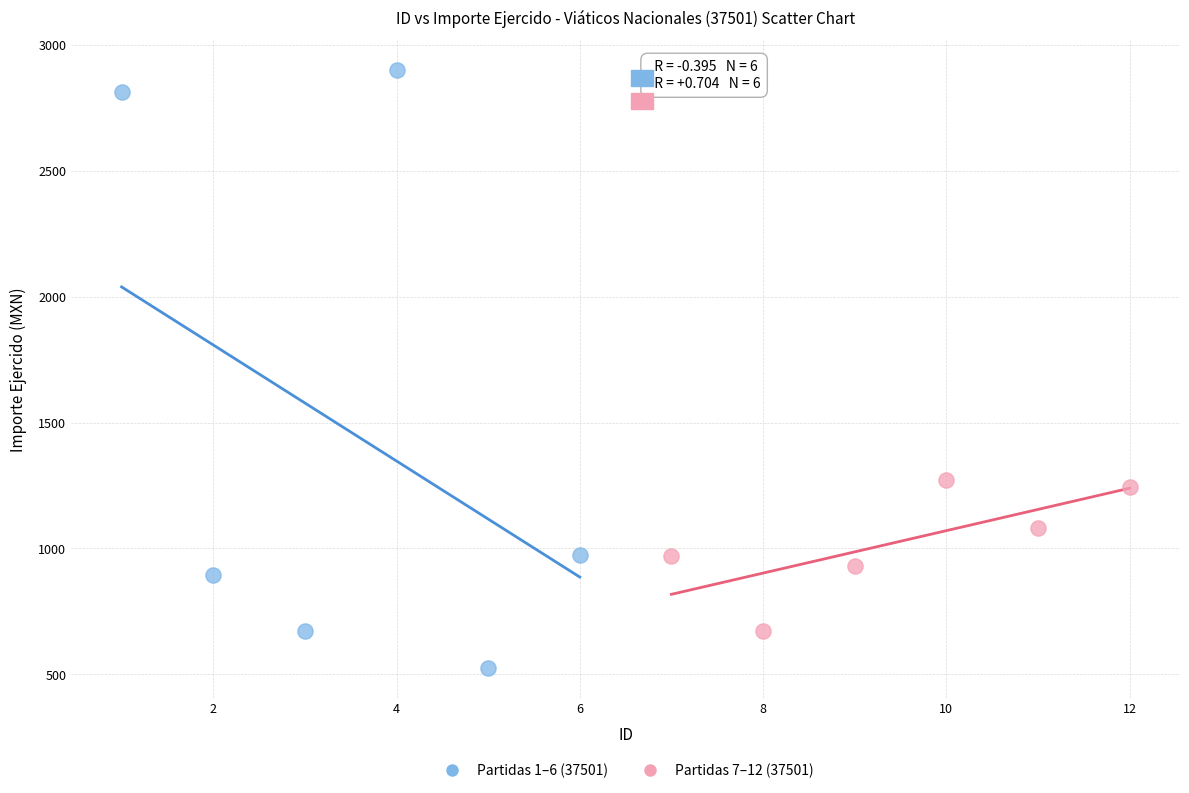

Which series contains the highest Y value?

Partidas 1–6 (37501)